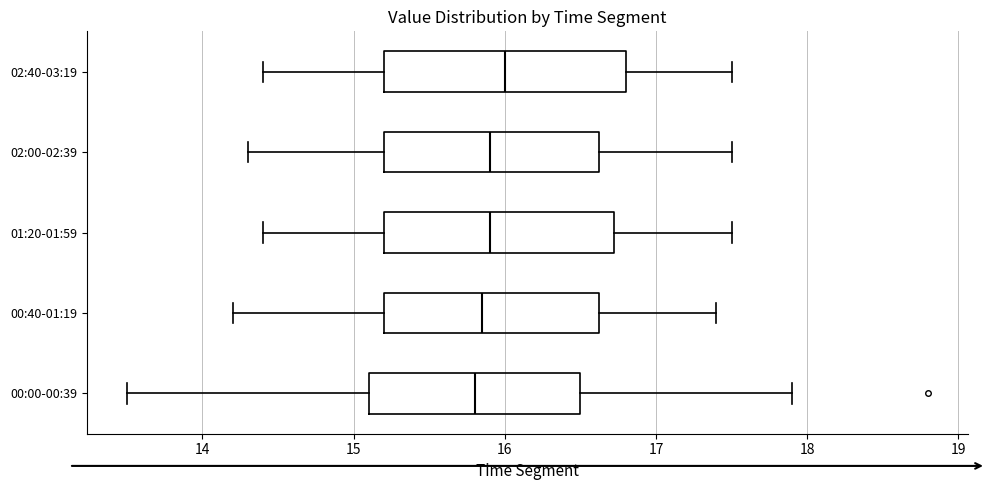

Reading bottom to top, read every box against the x-axis: the position of its median line, the range the box covers, and the ends of its whiskers. The values are not printed on the chart, so give them approximately, as read against the axis.

00:00-00:39: median 15.8, box 15.1 to 16.5, whiskers 13.5 to 17.9
00:40-01:19: median 15.9, box 15.2 to 16.6, whiskers 14.2 to 17.4
01:20-01:59: median 15.9, box 15.2 to 16.7, whiskers 14.4 to 17.5
02:00-02:39: median 15.9, box 15.2 to 16.6, whiskers 14.3 to 17.5
02:40-03:19: median 16.0, box 15.2 to 16.8, whiskers 14.4 to 17.5